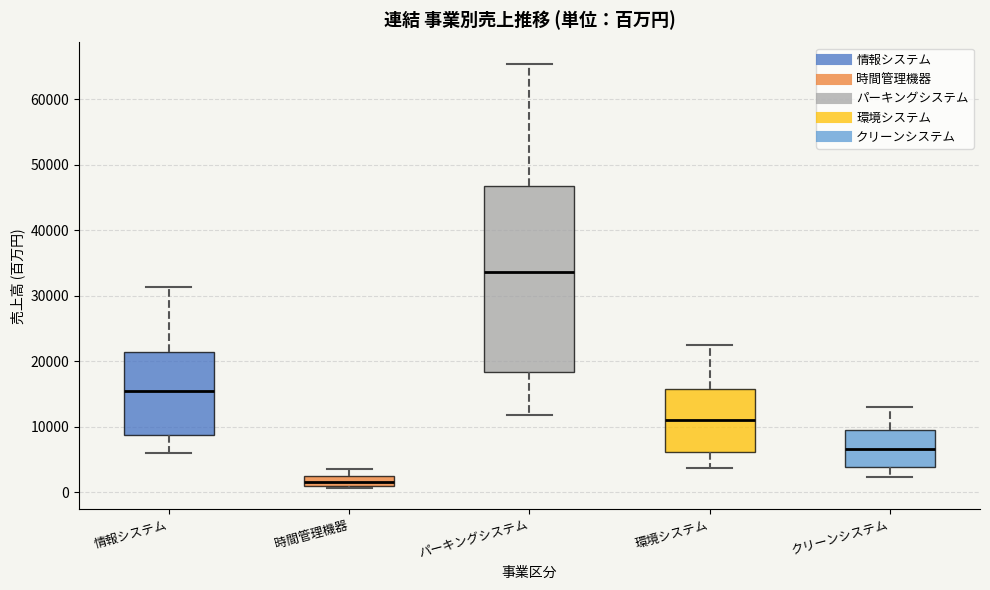

Where does the median line of the box for パーキングシステム sit on the y-axis? The values are not printed on the chart, so give them approximately, as read against the axis.

34000